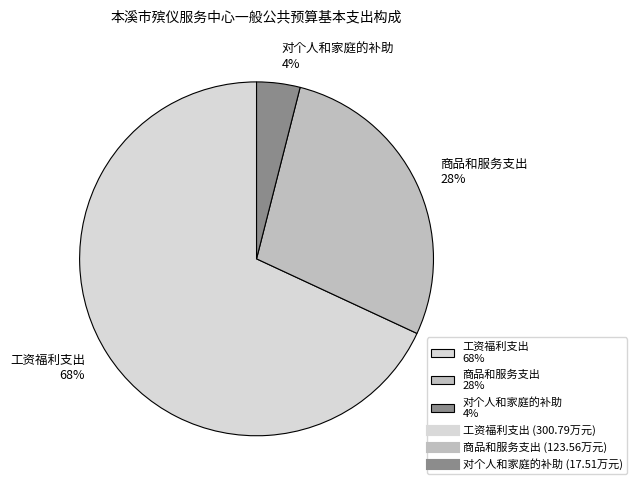

Combined, do 商品和服务支出 28% and 对个人和家庭的补助 4% account for over 50%?

No